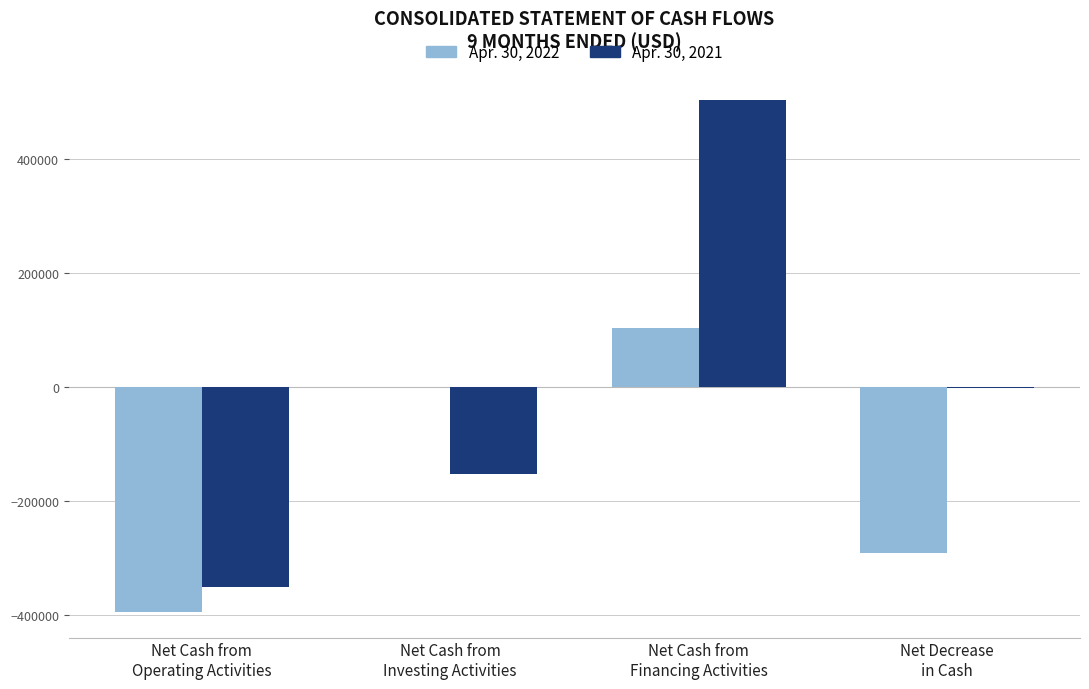

What is the greatest value displayed?

502775